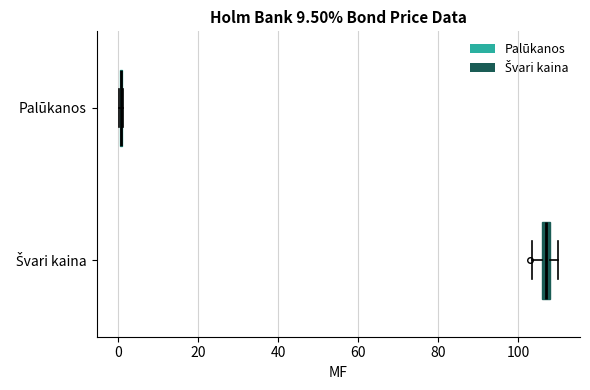

Where does the left whisker of the box for Švari kaina end on the x-axis? The values are not printed on the chart, so give them approximately, as read against the axis.

104